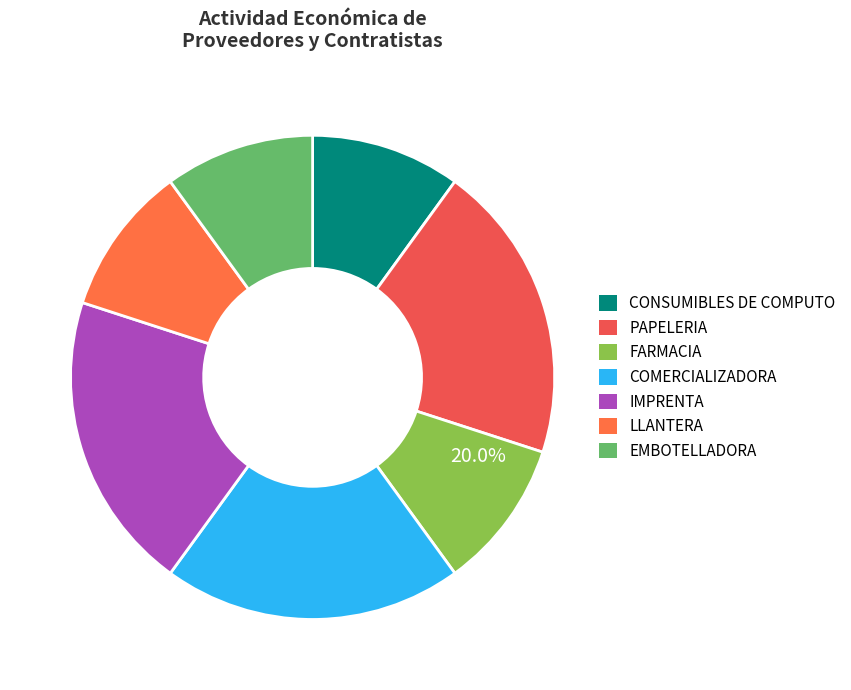

Does EMBOTELLADORA account for over 50% of the chart?

No